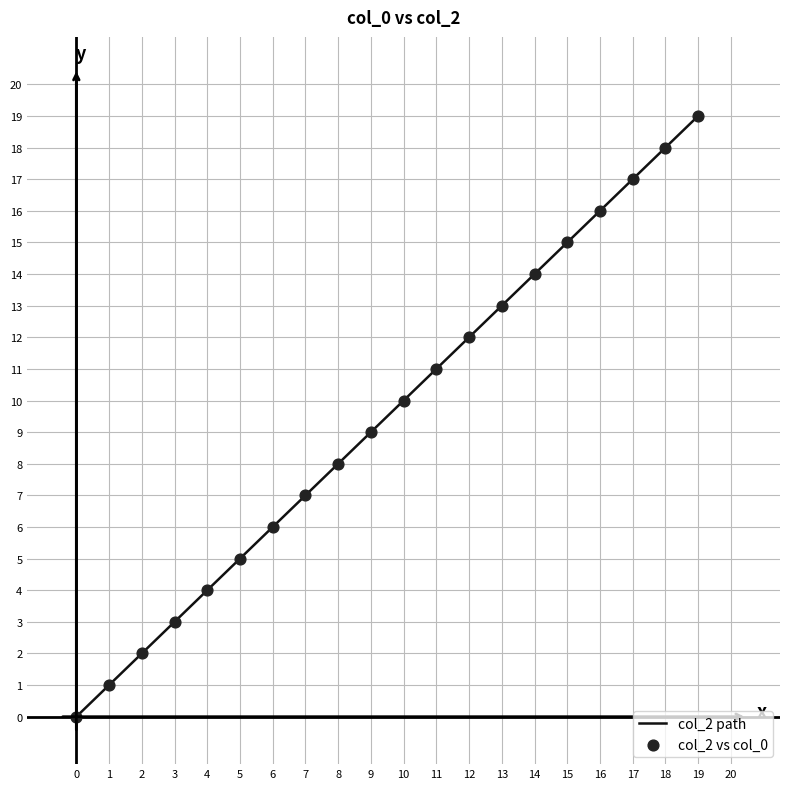

What is the greatest value displayed?

19